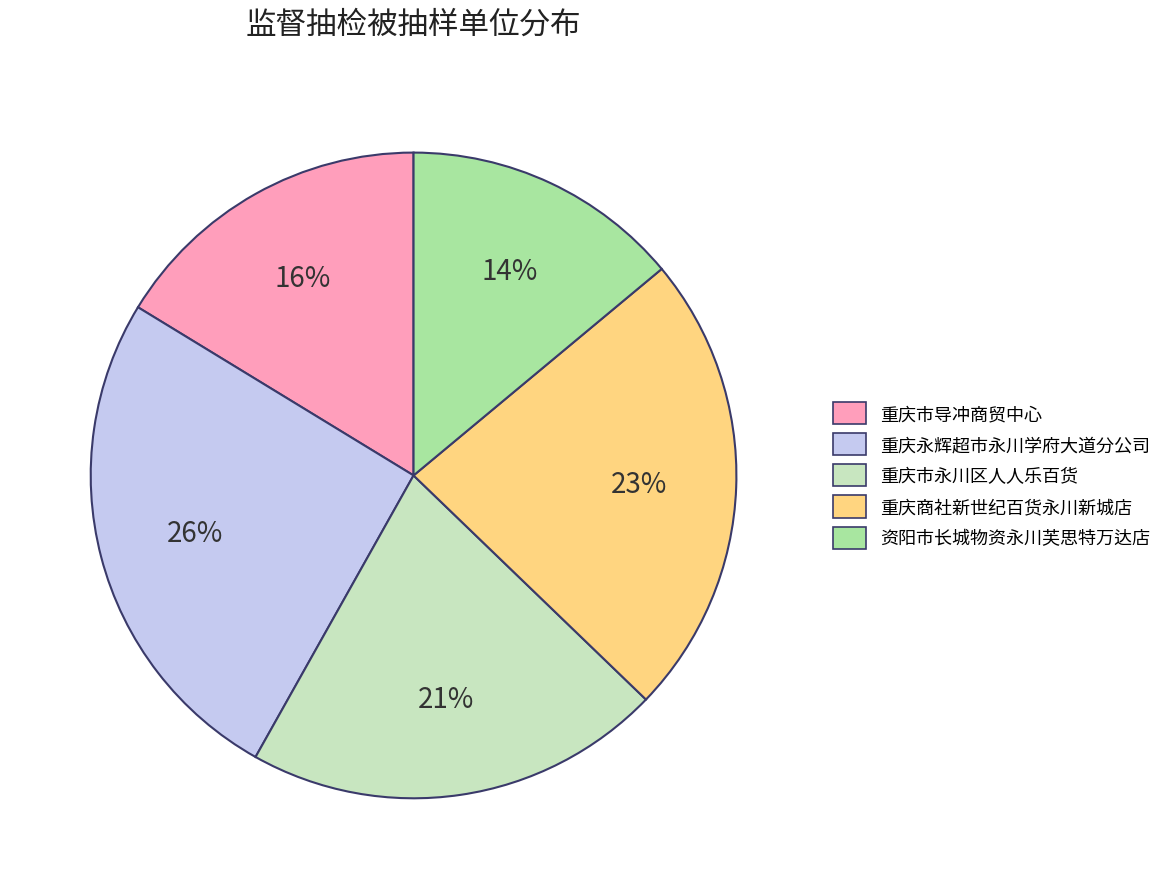

Does any single category account for the majority?

No